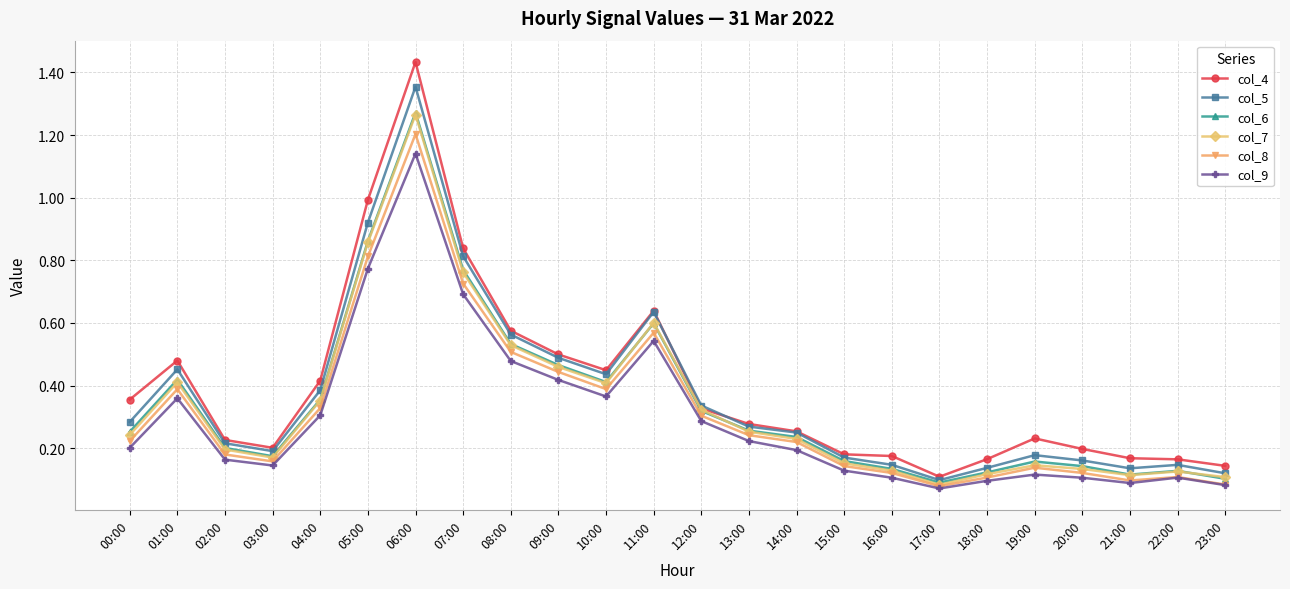

Between 06:00 and 21:00, which series saw the biggest shift?

col_4